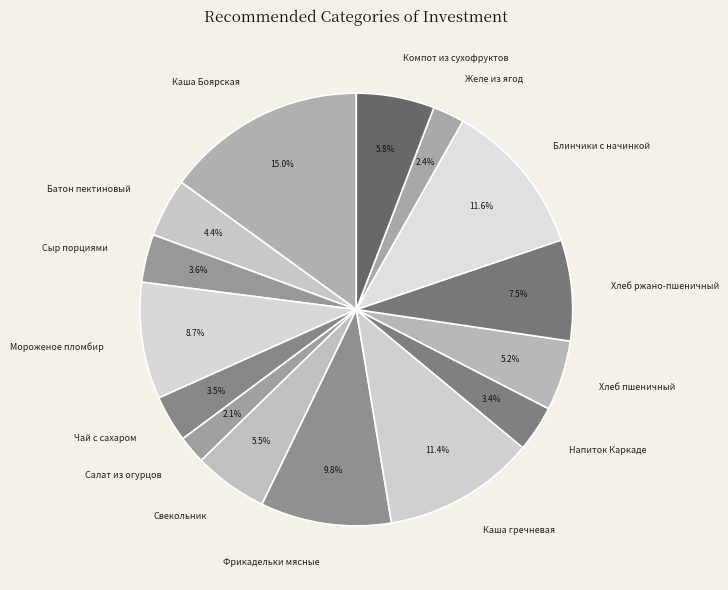

Combined, do Батон пектиновый and Желе из ягод account for over 50%?

No